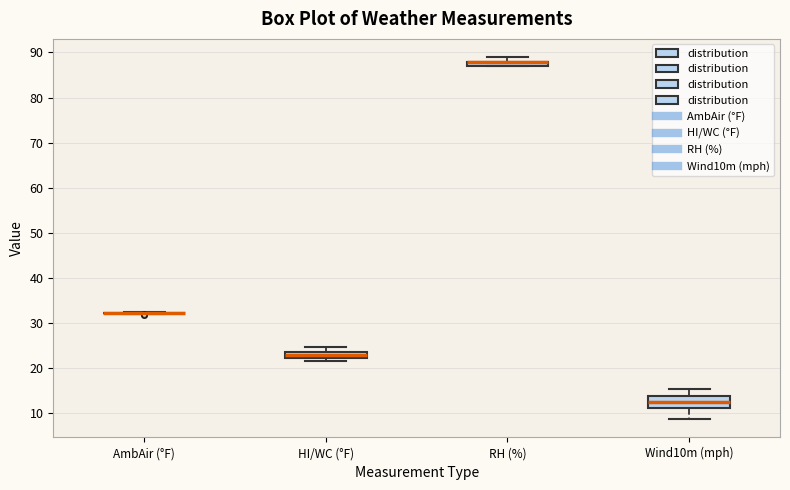

Comparing the boxes themselves (not the whiskers), which one is the tallest?

Wind10m (mph)